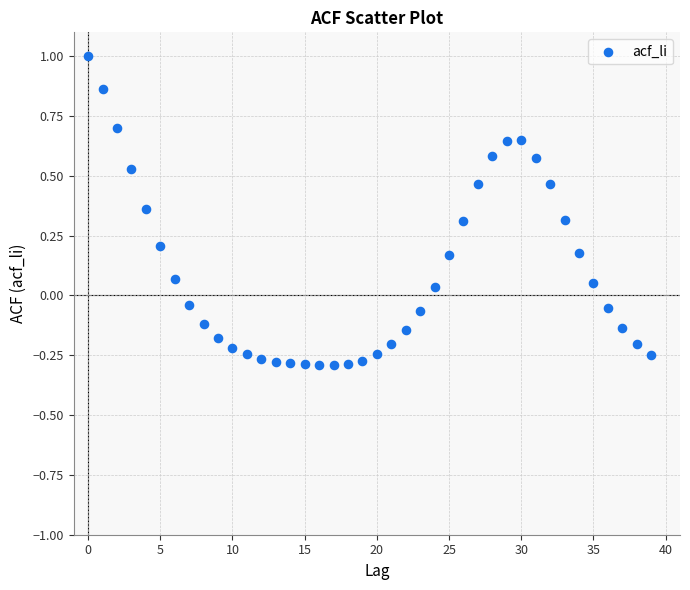

What is the range of Y values (max minus min)?

1.3